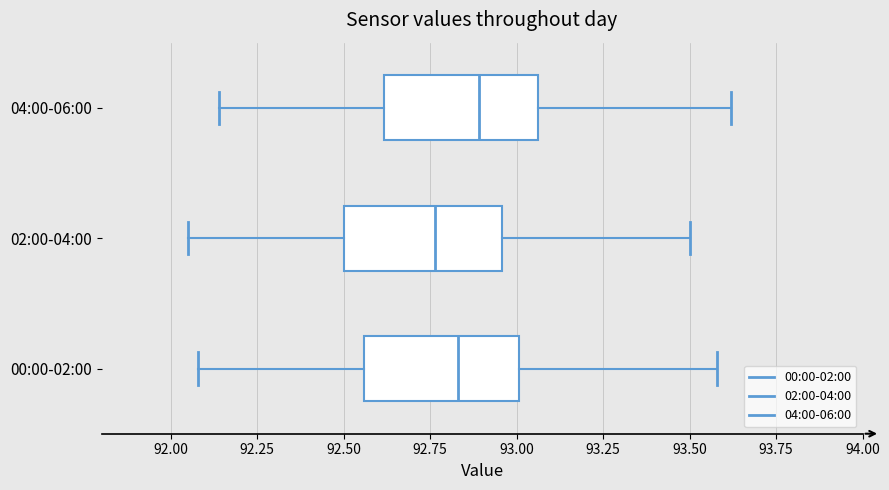

Where does the right whisker of the box for 04:00-06:00 end on the x-axis? The values are not printed on the chart, so give them approximately, as read against the axis.

93.60